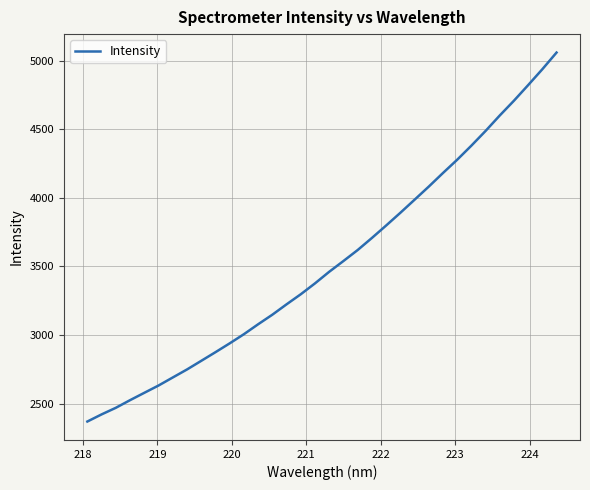

What is the smallest value displayed?

2369.2